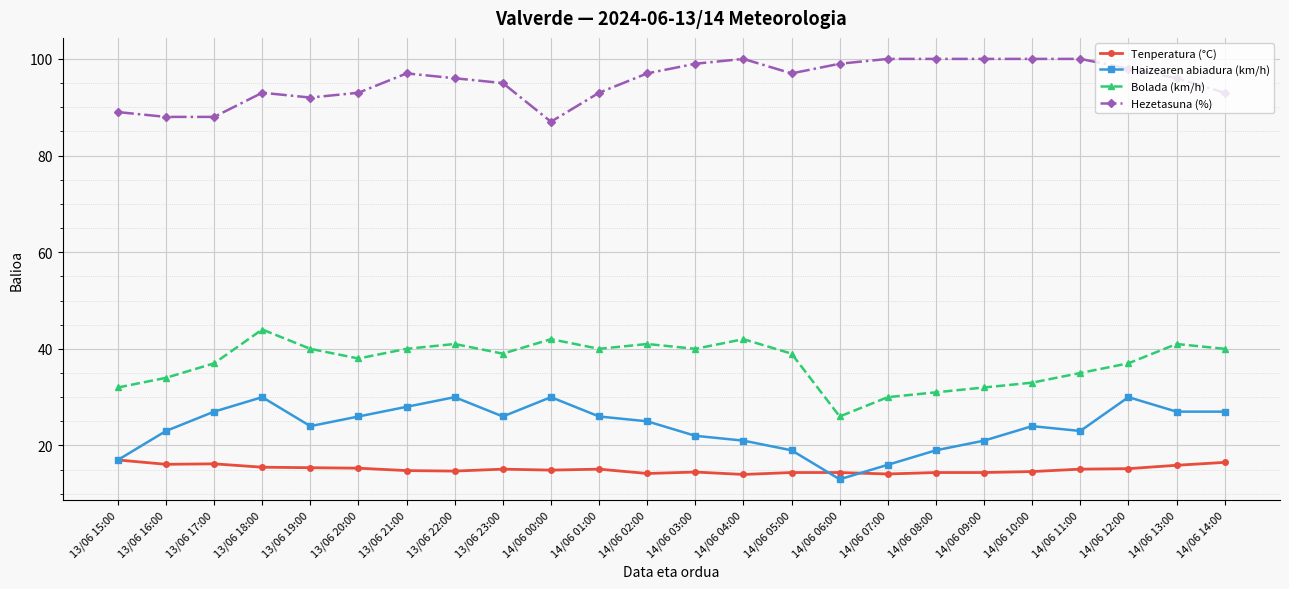

At 13/06 19:00, list the series in order from largest to smallest.

Hezetasuna (%), Bolada (km/h), Haizearen abiadura (km/h), Tenperatura (°C)